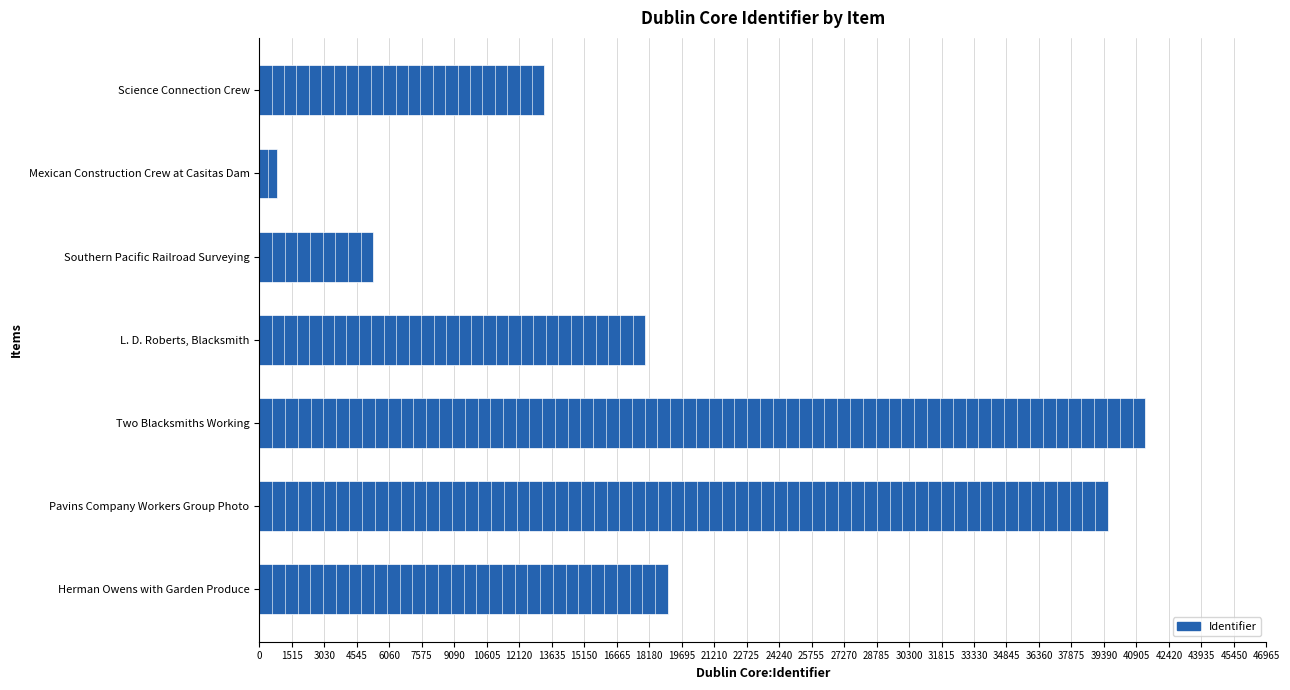

List the labels in order of value, largest first.

Two Blacksmiths Working, Pavins Company Workers Group Photo, Herman Owens with Garden Produce, L. D. Roberts, Blacksmith, Science Connection Crew, Southern Pacific Railroad Surveying, Mexican Construction Crew at Casitas Dam